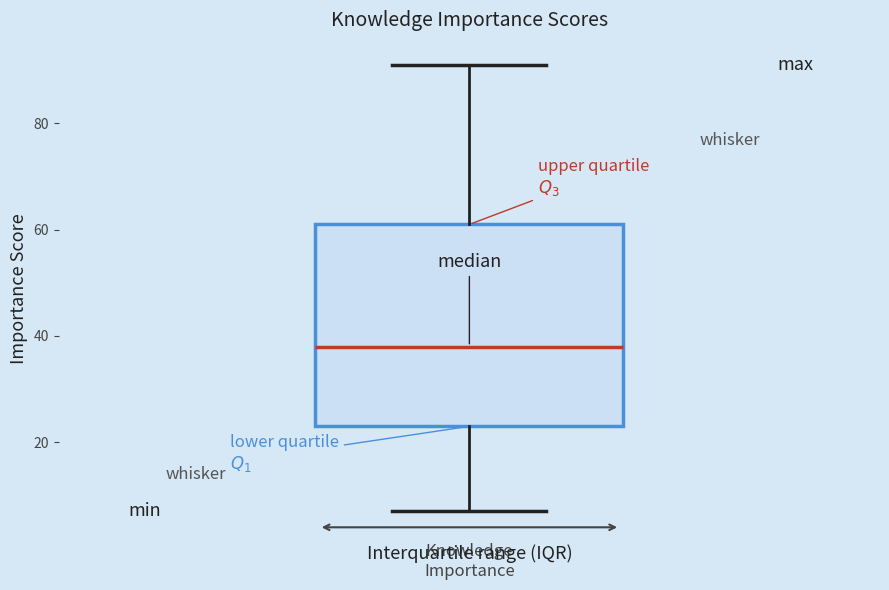

Read this box plot against the y-axis: the position of the median line, the range covered by the box, and the ends of both whiskers. The values are not printed on the chart, so give them approximately, as read against the axis.

median 38, box 24 to 62, whiskers 8 to 92